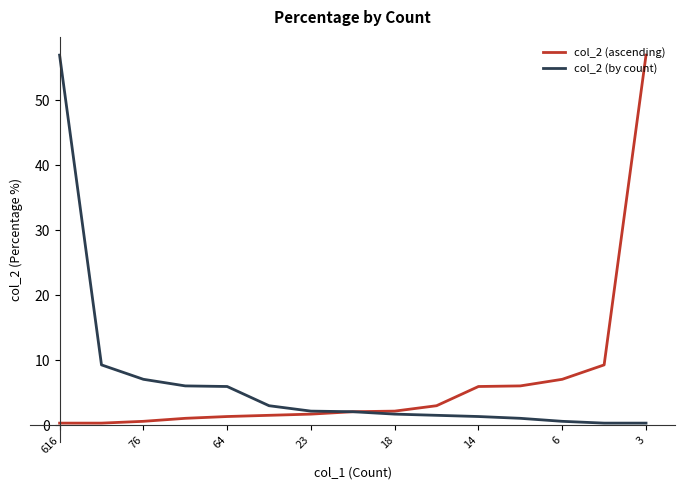

What is the greatest value displayed?

56.9